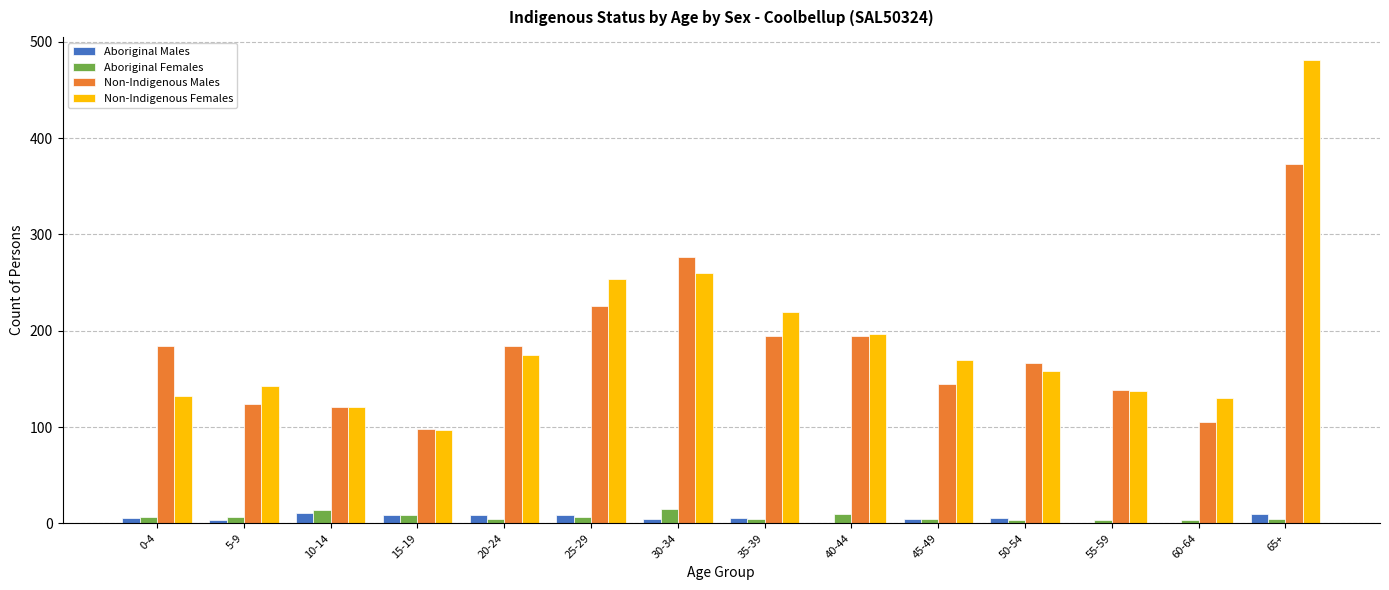

At which category does the chart reach its peak across all series?

65+